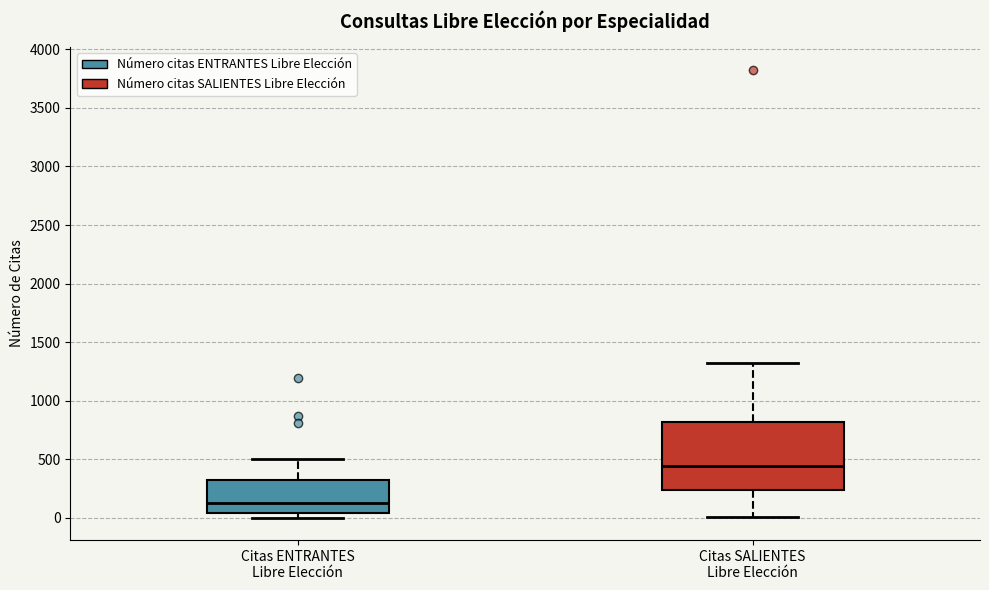

Reading left to right, read every box against the y-axis: the position of its median line, the range the box covers, and the ends of its whiskers. The values are not printed on the chart, so give them approximately, as read against the axis.

Citas ENTRANTES Libre Elección: median 150, box 50 to 350, whiskers 0 to 500
Citas SALIENTES Libre Elección: median 450, box 250 to 800, whiskers 0 to 1300